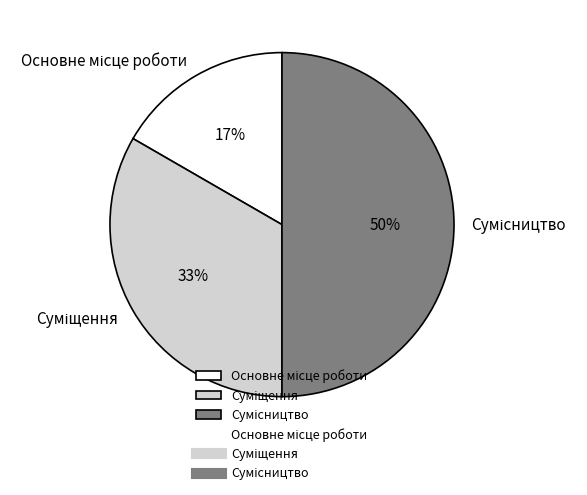

To the nearest percent, what is the average slice percentage?

33%